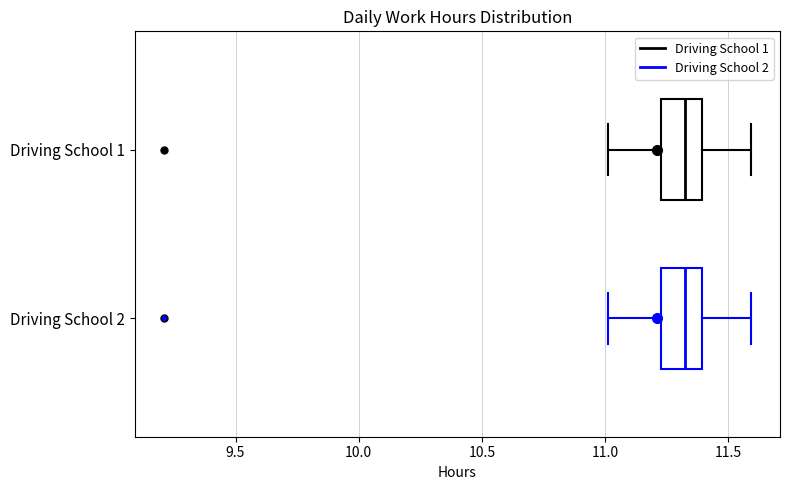

Where does the right whisker of the box for Driving School 2 end on the x-axis? The values are not printed on the chart, so give them approximately, as read against the axis.

11.60